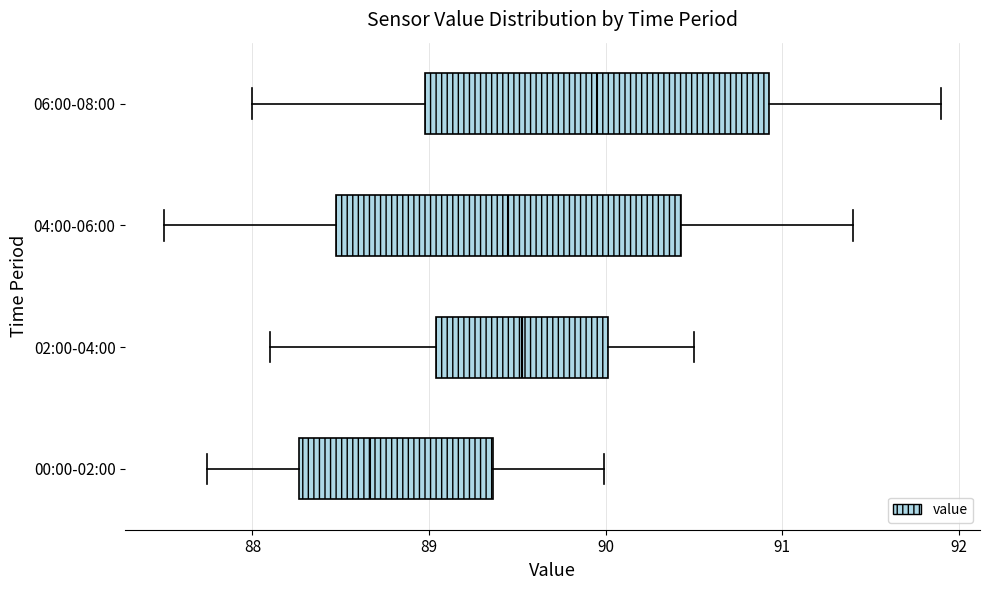

Reading bottom to top, read every box against the x-axis: the position of its median line, the range the box covers, and the ends of its whiskers. The values are not printed on the chart, so give them approximately, as read against the axis.

00:00-02:00: median 88.7, box 88.3 to 89.4, whiskers 87.7 to 90.0
02:00-04:00: median 89.5, box 89.0 to 90.0, whiskers 88.1 to 90.5
04:00-06:00: median 89.5, box 88.5 to 90.4, whiskers 87.5 to 91.4
06:00-08:00: median 90.0, box 89.0 to 90.9, whiskers 88.0 to 91.9